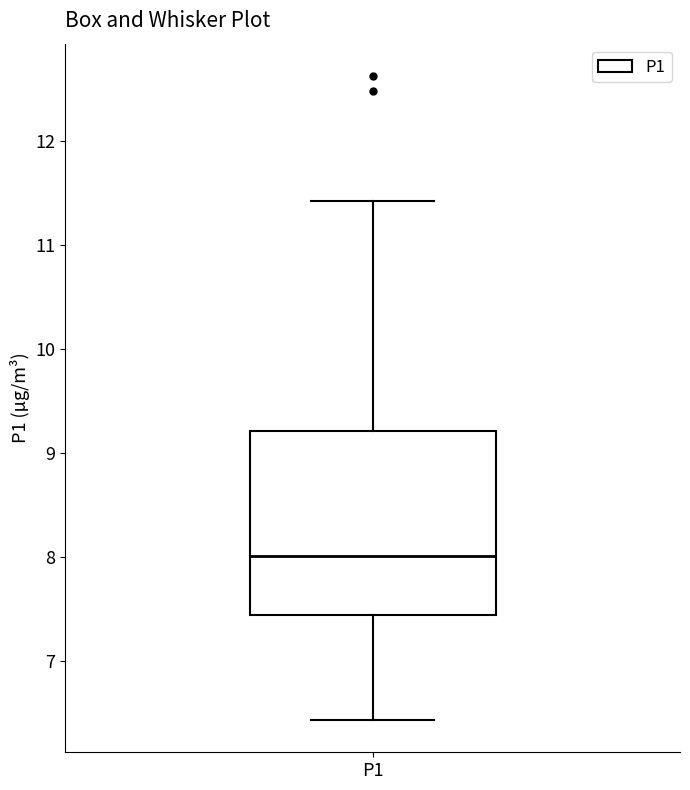

Transcribe this box plot: give where the median line is, the range the box spans, and where the two whiskers end, as read against the y-axis. The values are not printed on the chart, so give them approximately, as read against the axis.

median 8.0, box 7.4 to 9.2, whiskers 6.4 to 11.4